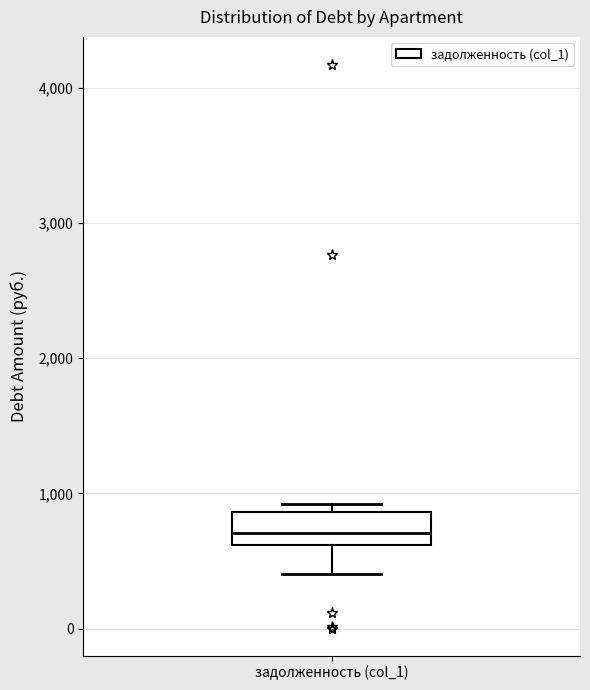

Where does the median line of the box for задолженность (col_1) sit on the y-axis? The values are not printed on the chart, so give them approximately, as read against the axis.

700